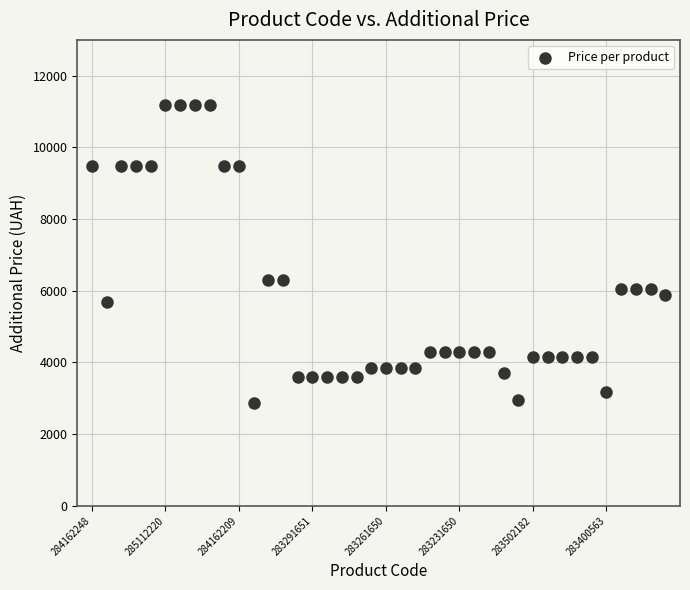

What is the range of Y values (max minus min)?

8309.4